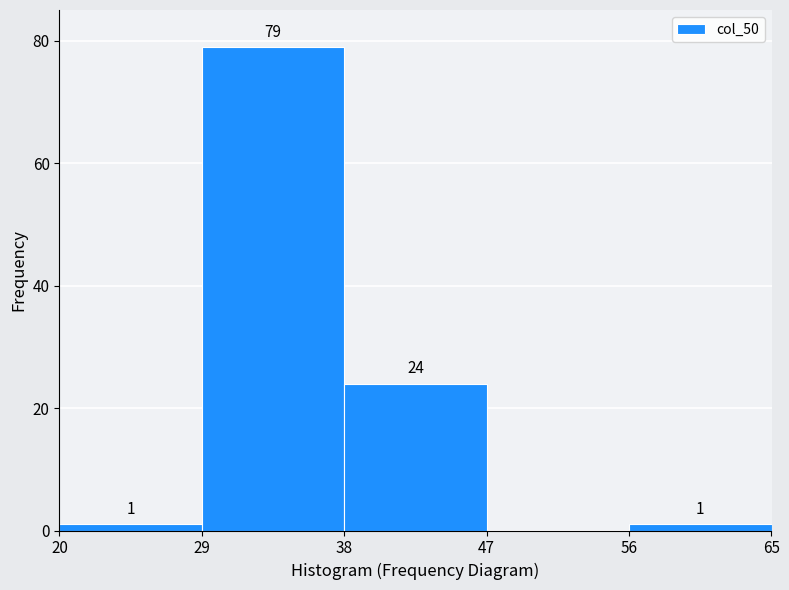

Over which range of the x-axis is the bar tallest?

29 to 38